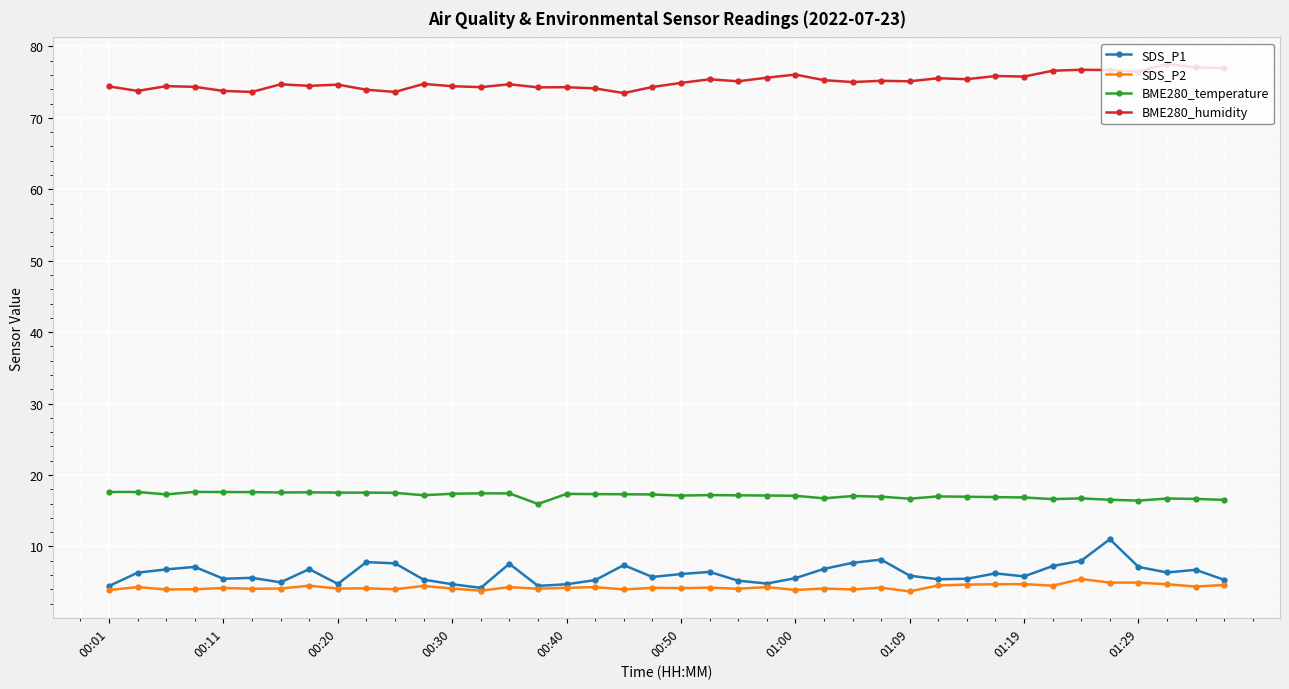

At how many categories does at least one series exceed 73?

40